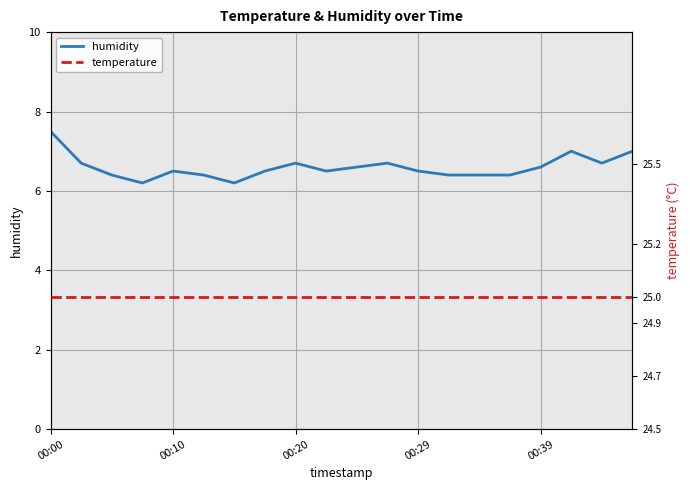

True or false: humidity and temperature cross at least once.

False